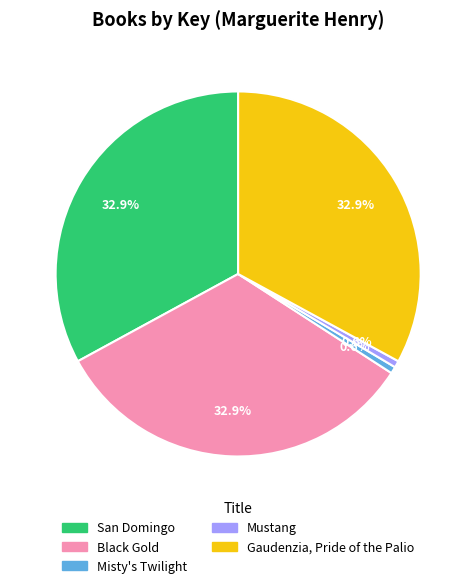

Which has a higher value, San Domingo or Misty's Twilight?

San Domingo